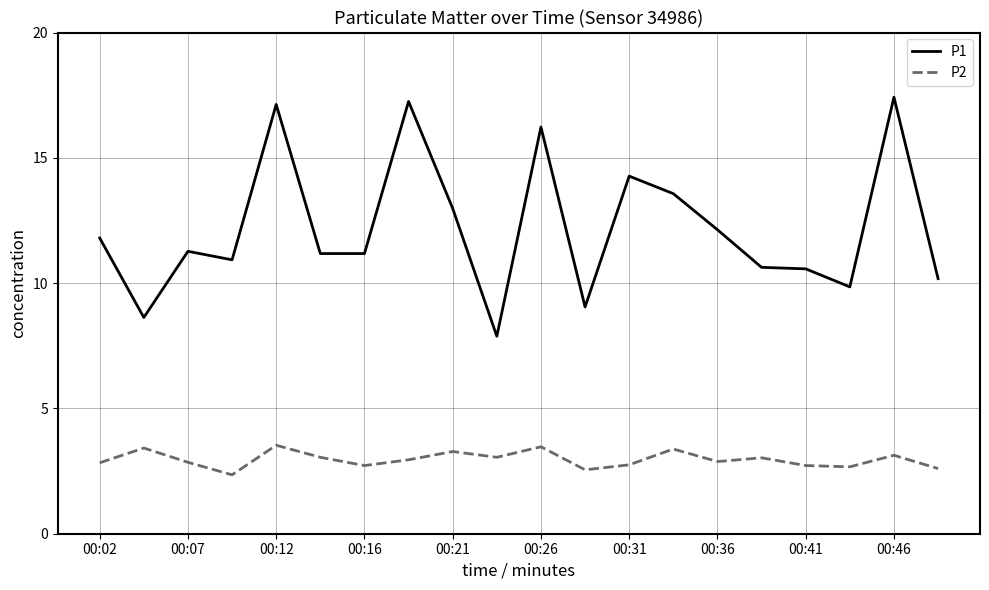

At how many categories does at least one series exceed 8?

19